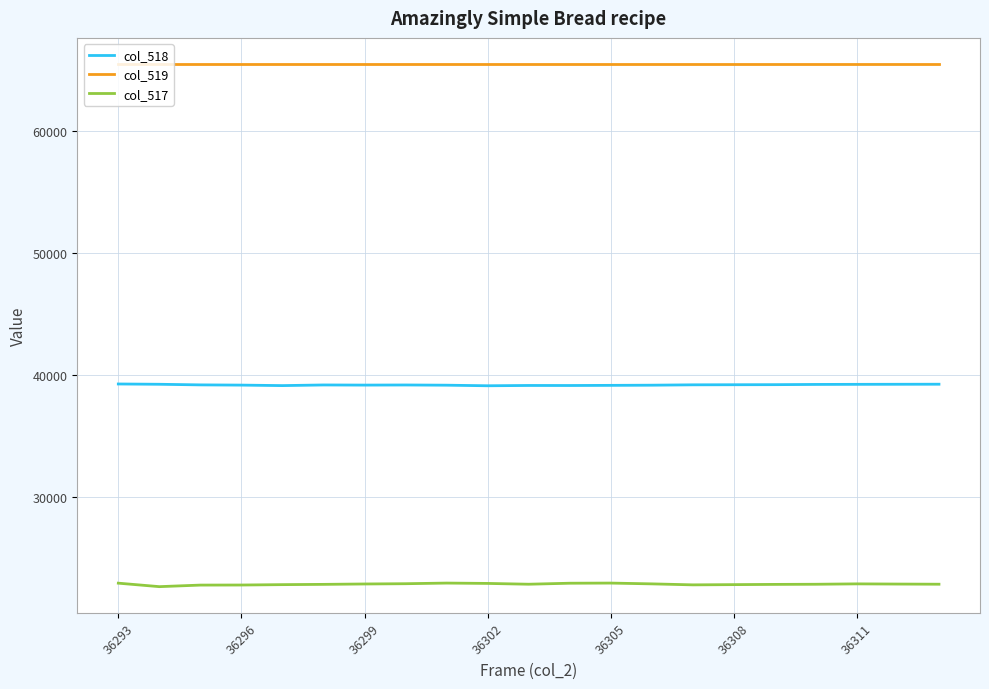

List the series in order of their peak value, highest first.

col_519, col_518, col_517